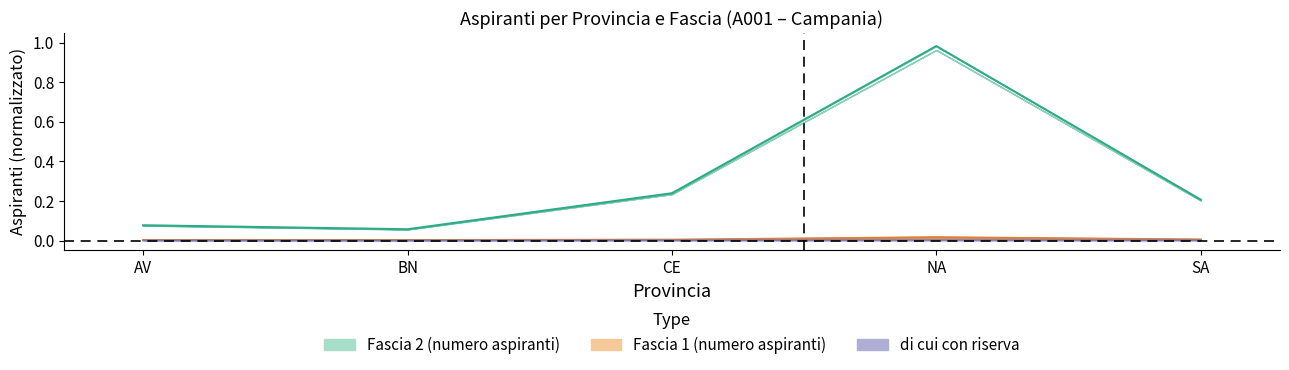

Where is the first local maximum for numero aspiranti fascia 1?

NA